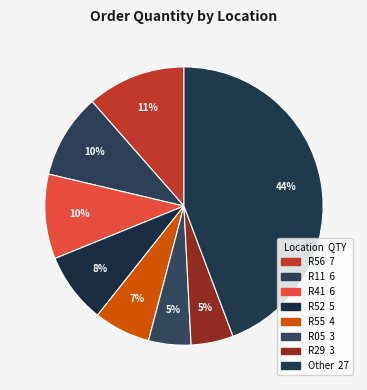

How many slices are in this pie chart?

8